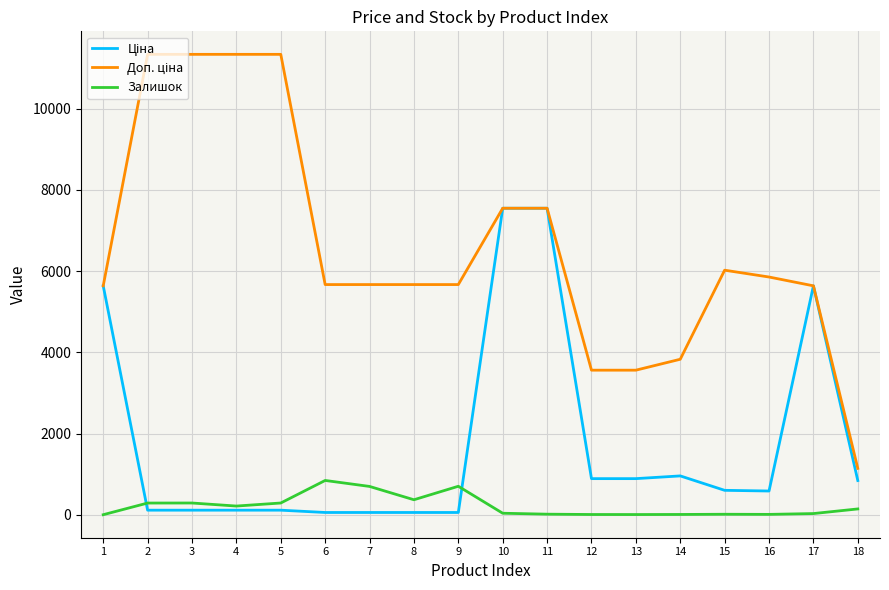

What is the difference between the Залишок values at 8 and 3?

80.0